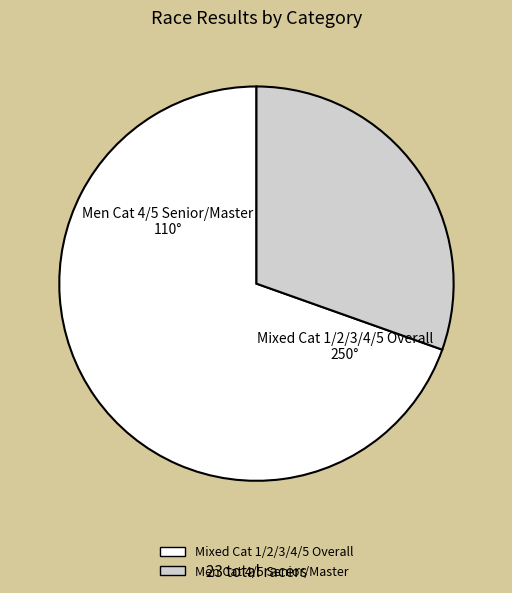

Is it true that Mixed Cat 1/2/3/4/5 Overall is 83% of the pie?

False